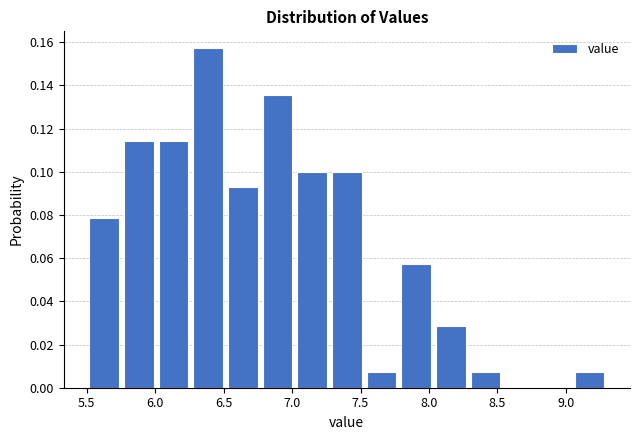

Over which range of the x-axis is the bar tallest?

6.25 to 6.50